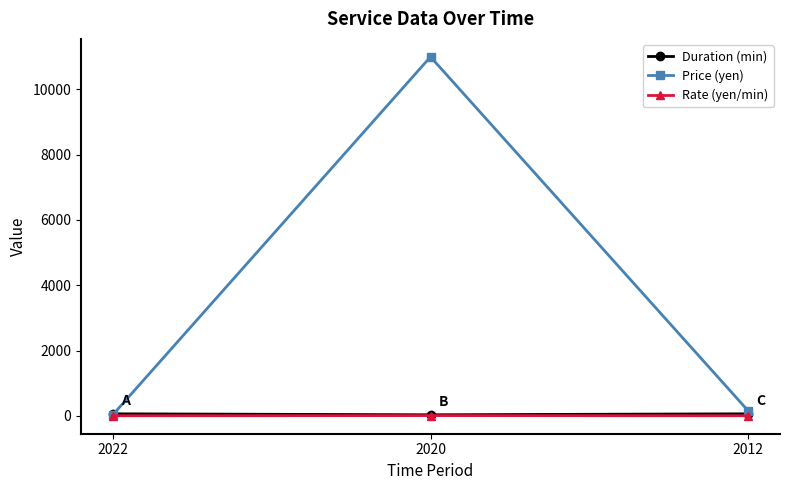

What is the maximum value for Price (yen)?

11000.0